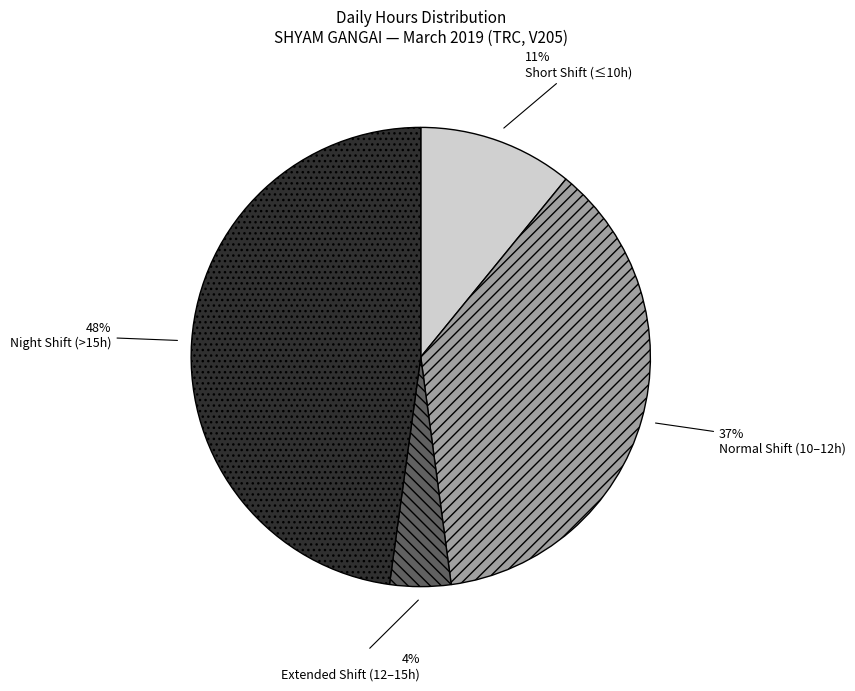

Is Normal Shift (10–12h) the majority of the pie?

No